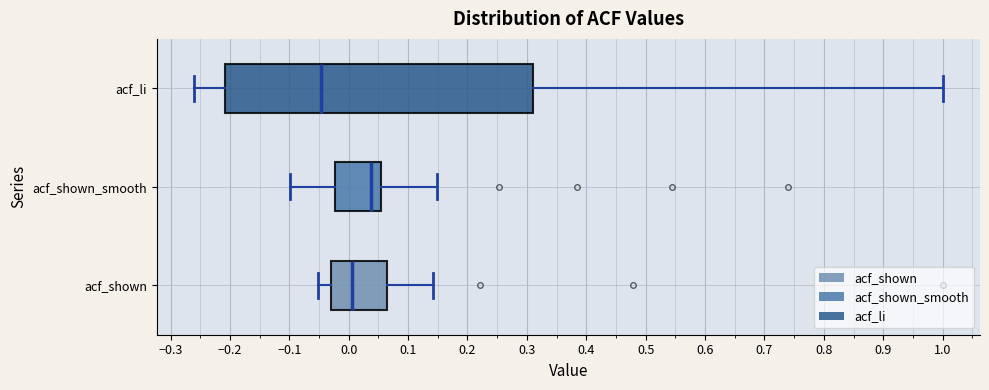

Comparing the boxes themselves (not the whiskers), which one is the widest?

acf_li